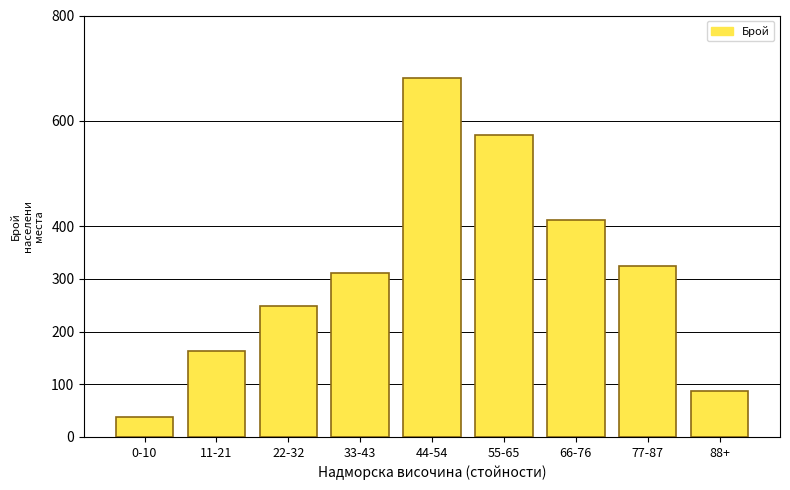

Reading left to right, transcribe all the data shown in this chart.

0-10=38	11-21=163	22-32=248	33-43=312	44-54=681	55-65=573	66-76=412	77-87=324	88+=87